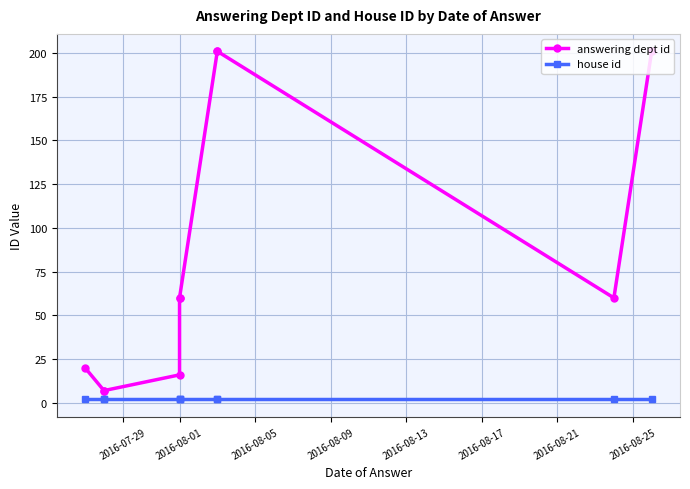

How many lines are shown in the chart?

2